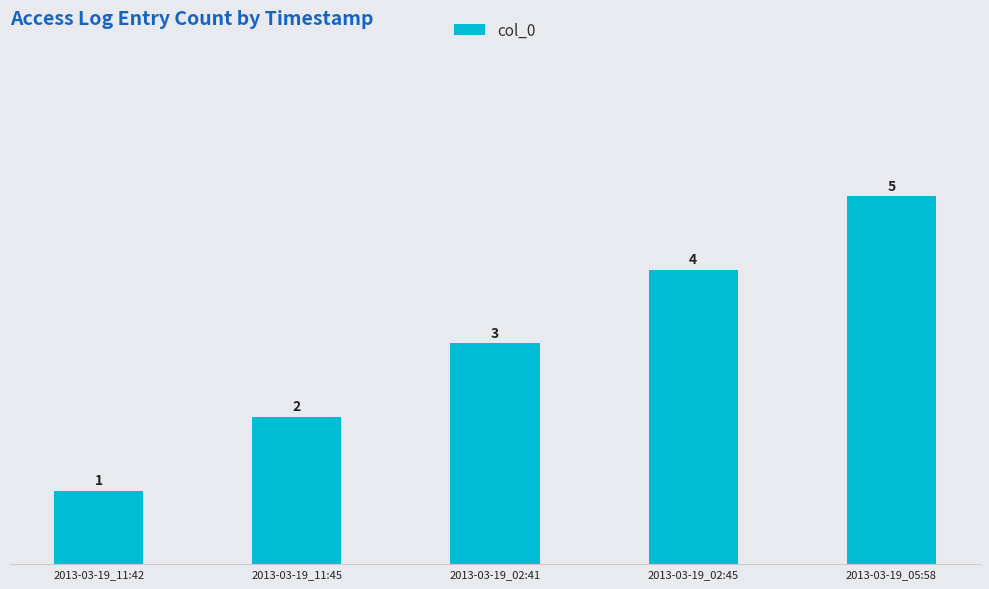

Between 2013-03-19_02:41 and 2013-03-19_11:42, which is larger?

2013-03-19_02:41